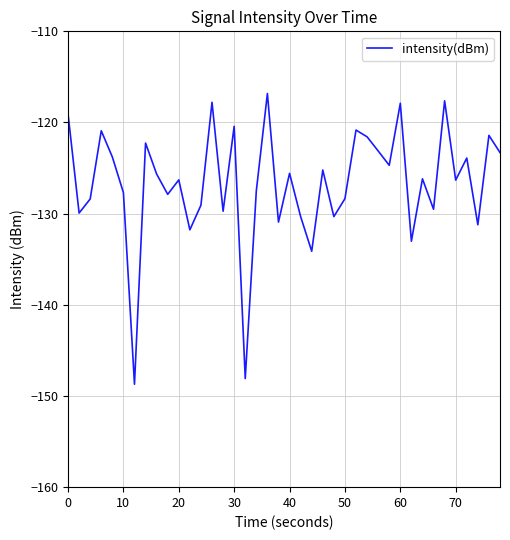

What is the smallest value displayed?

-148.7